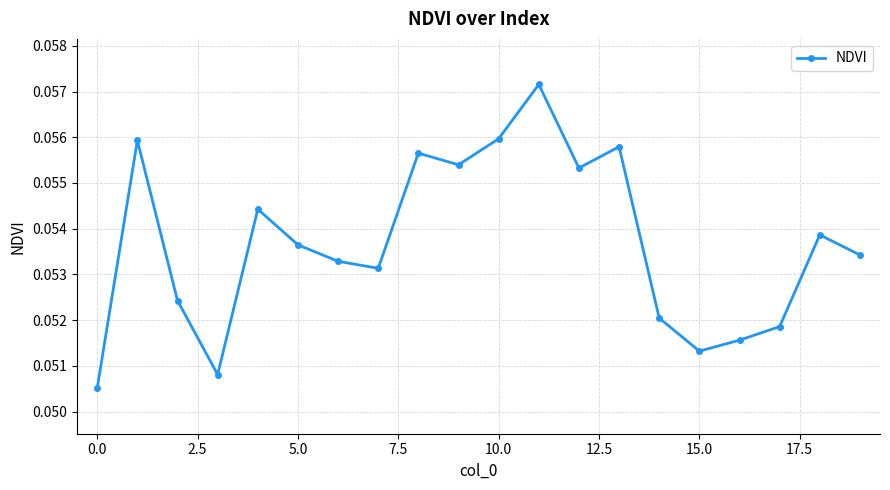

How many points are higher than both their immediate neighbors (excluding endpoints)?

6